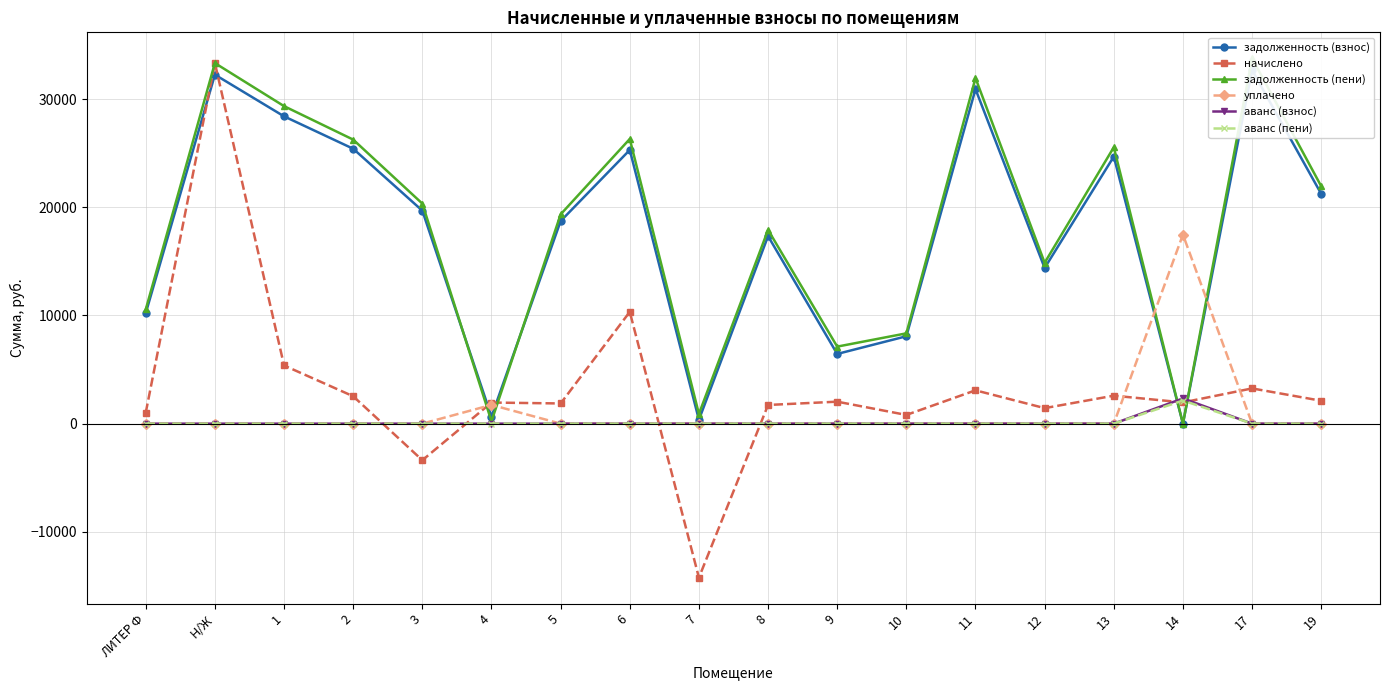

Rank the categories by аванс (взнос) value from highest to lowest.

14, ЛИТЕР Ф, Н/Ж, 1, 2, 3, 4, 5, 6, 7, 8, 9, 10, 11, 12, 13, 17, 19